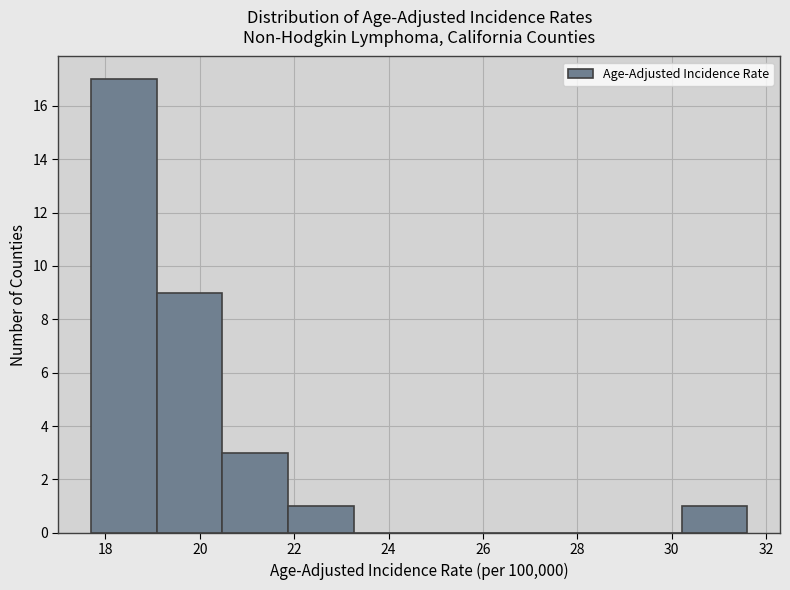

Reading left to right, transcribe this chart: for each bar, give the range it covers on the x-axis and its height. Neither the bar edges nor the heights are printed on the chart, so give them approximately, as read against the axes.

17.8 to 19.0: 17
19.0 to 20.4: 9
20.4 to 21.8: 3
21.8 to 23.2: 1
23.2 to 24.6: 0
24.6 to 26.0: 0
26.0 to 27.4: 0
27.4 to 28.8: 0
28.8 to 30.2: 0
30.2 to 31.6: 1